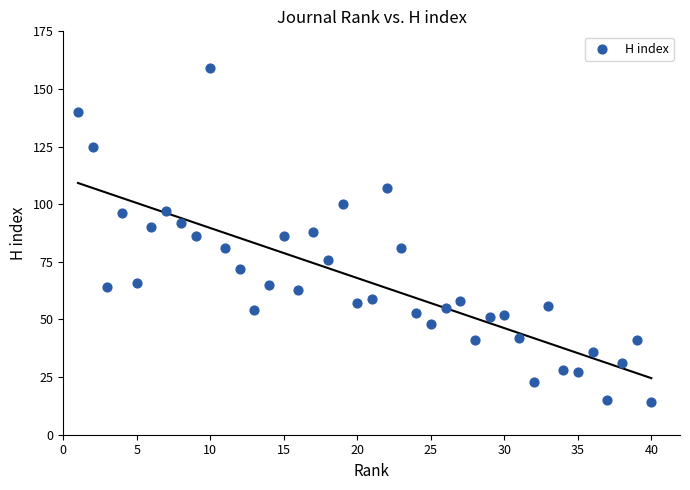

What is the range of X values (max minus min)?

39